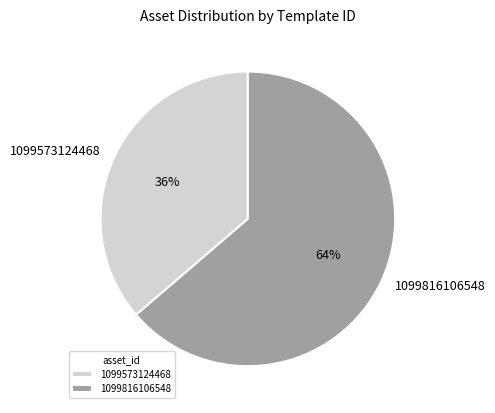

To the nearest percent, what is the average slice percentage?

50%